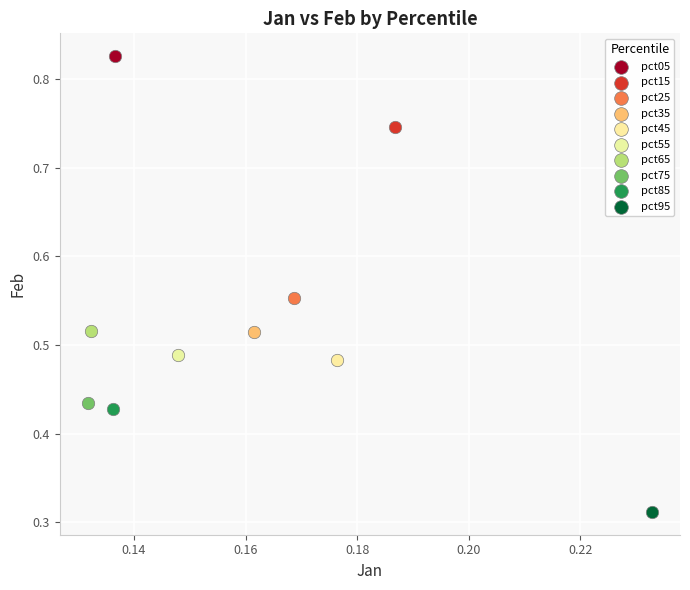

What are all the series names shown in the legend?

pct05, pct15, pct25, pct35, pct45, pct55, pct65, pct75, pct85, pct95